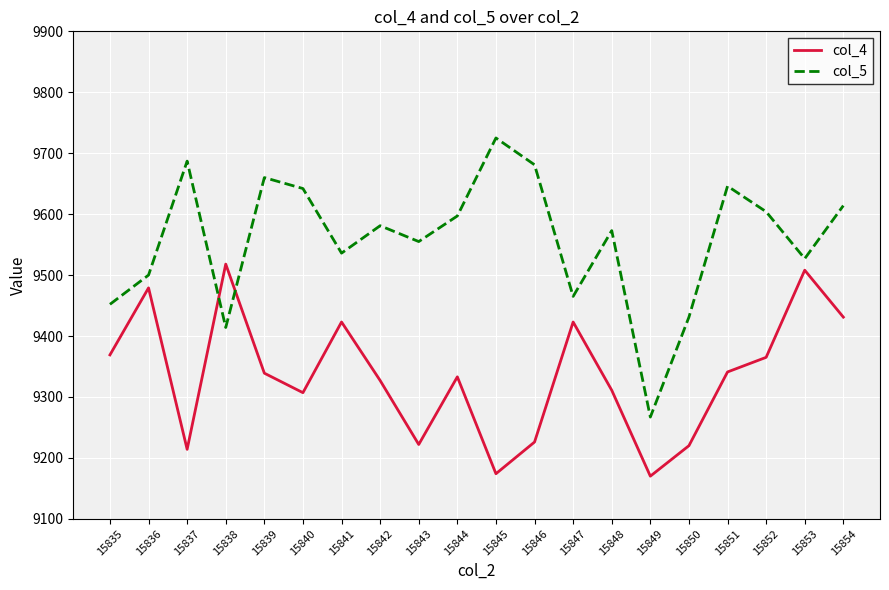

True or false: col_4 has a value of 2474 at 15852.

False